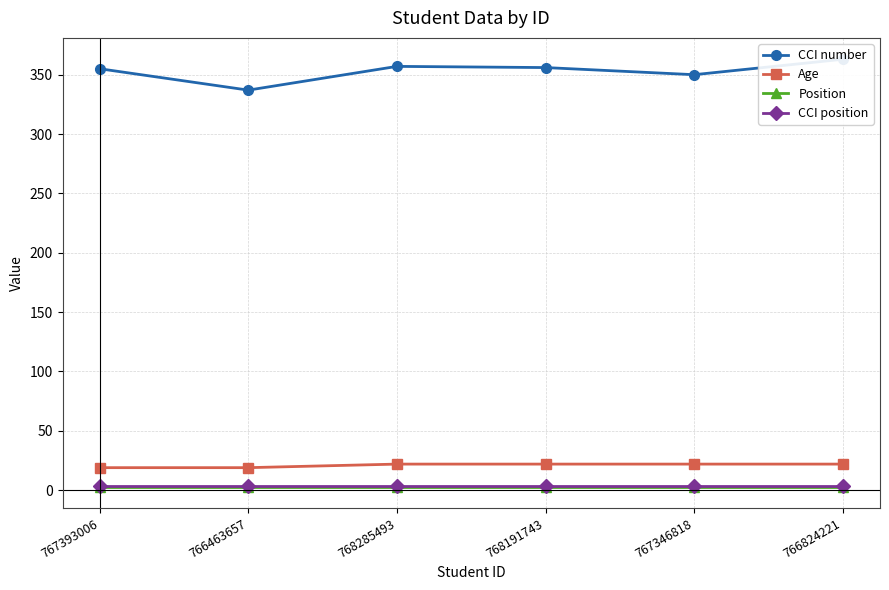

At how many categories does at least one series exceed 141?

6